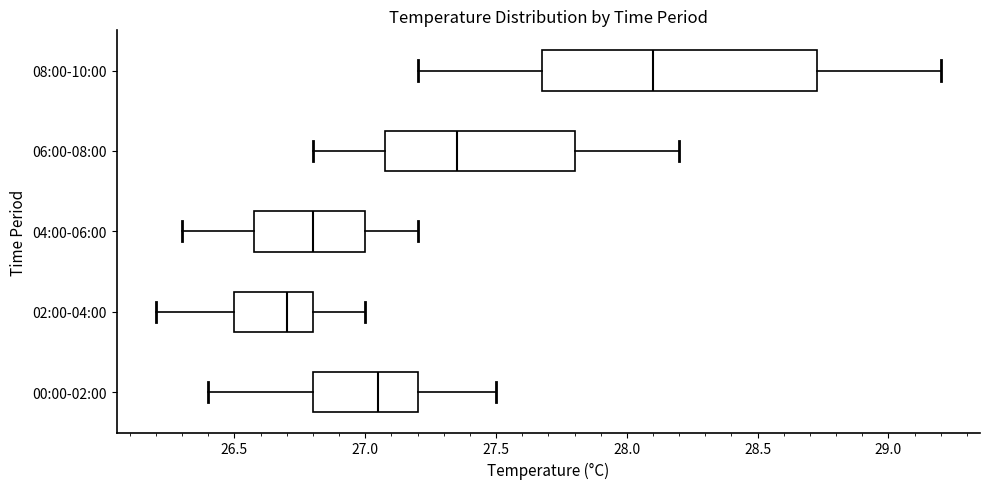

Where is the right edge of the box for 06:00-08:00 on the x-axis? The values are not printed on the chart, so give them approximately, as read against the axis.

27.80